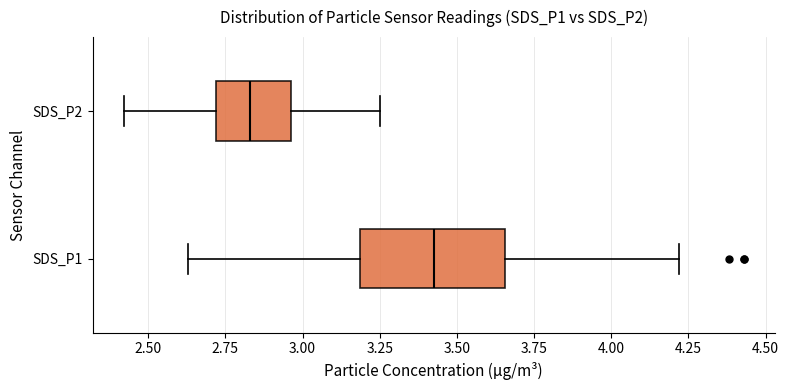

Where does the left whisker of the box for SDS_P1 end on the x-axis? The values are not printed on the chart, so give them approximately, as read against the axis.

2.65